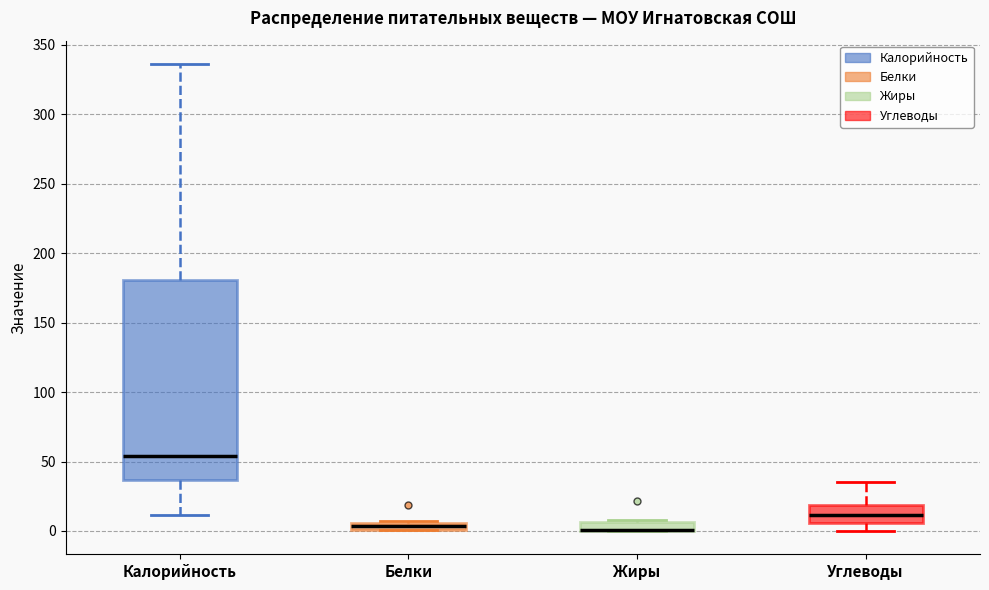

Comparing the boxes themselves (not the whiskers), which one is the tallest?

Калорийность